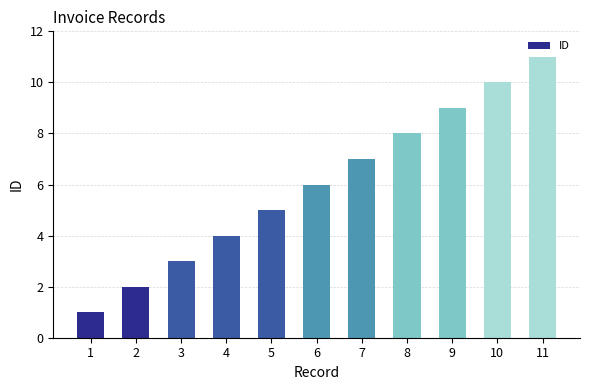

List the labels in order of value, smallest first.

1, 2, 3, 4, 5, 6, 7, 8, 9, 10, 11